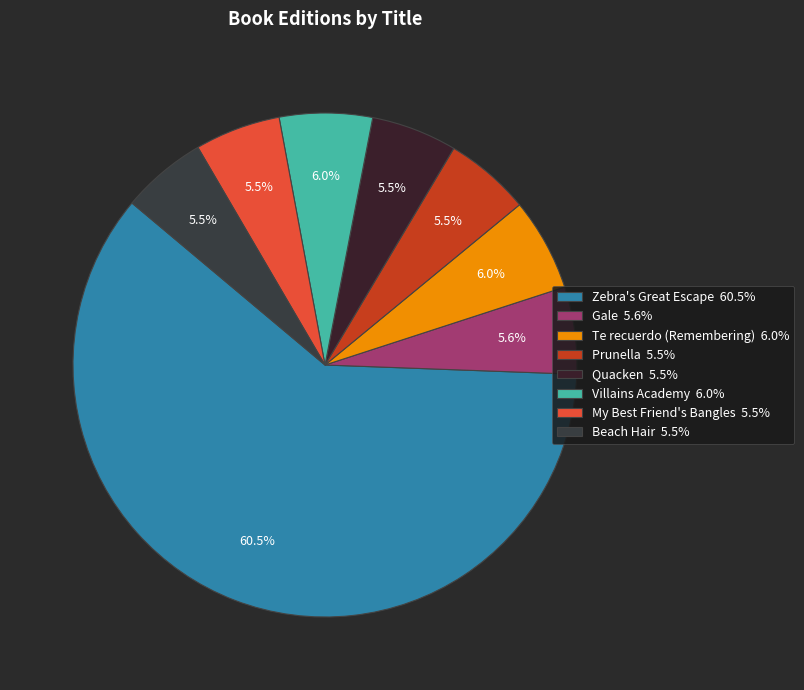

Which slice represents more than half of the pie?

Zebra's Great Escape